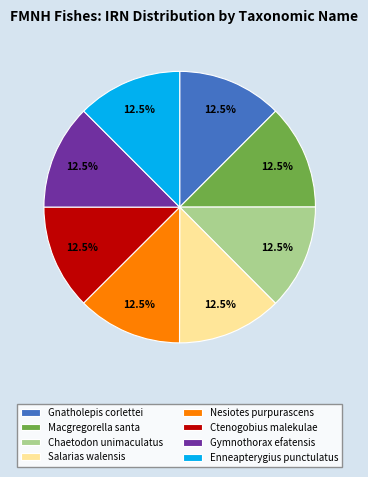

What is the ratio of the value at Enneapterygius punctulatus to the value at Chaetodon unimaculatus?

1.0